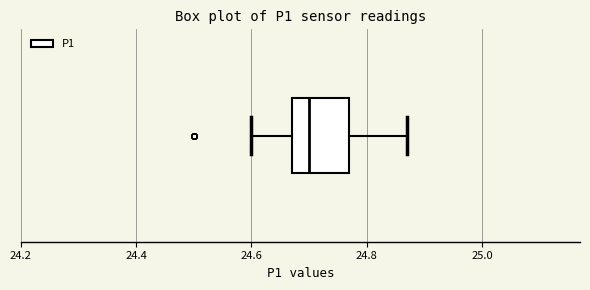

Transcribe this box plot: give where the median line is, the range the box spans, and where the two whiskers end, as read against the x-axis. The values are not printed on the chart, so give them approximately, as read against the axis.

median 24.70, box 24.68 to 24.78, whiskers 24.60 to 24.88